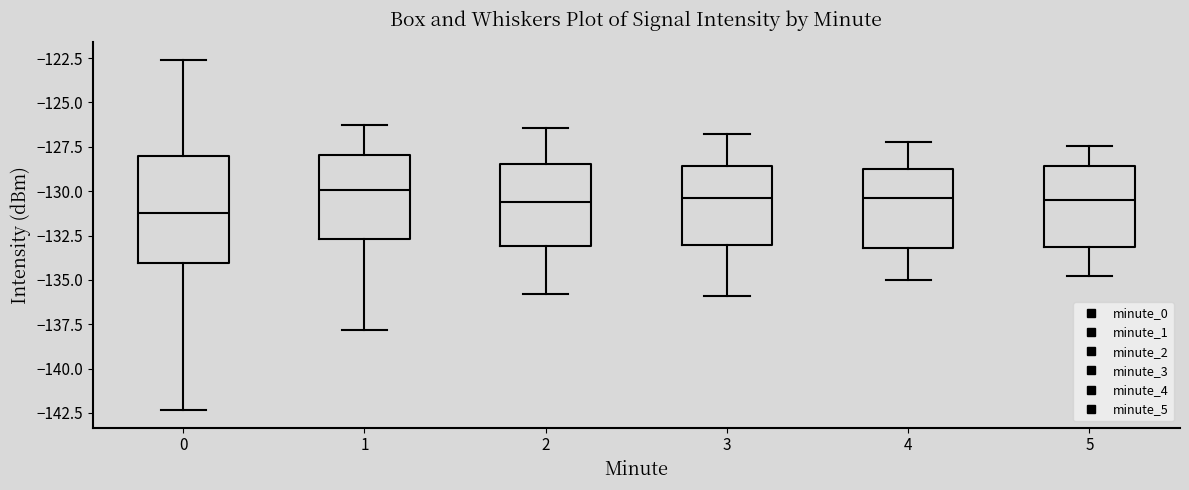

Where is the lower edge of the box at x = 4 on the y-axis? The values are not printed on the chart, so give them approximately, as read against the axis.

-133.0